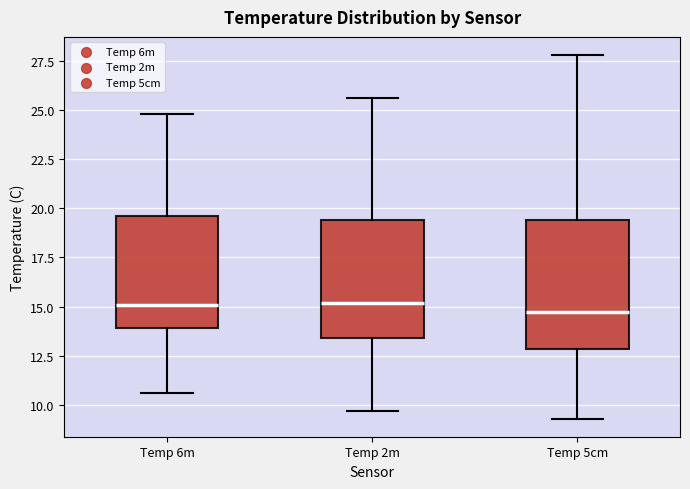

Where does the lower whisker of the box for Temp 5cm end on the y-axis? The values are not printed on the chart, so give them approximately, as read against the axis.

9.5